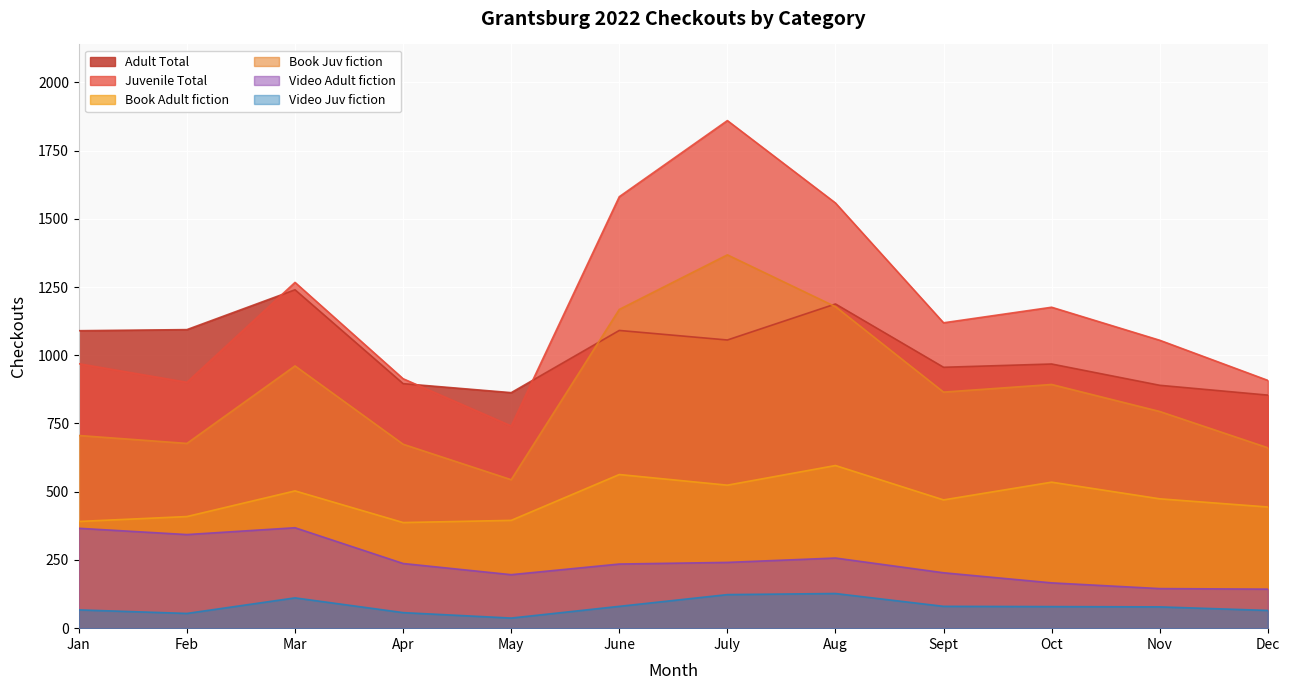

How many data points in Book Juv fiction are above 865?

5